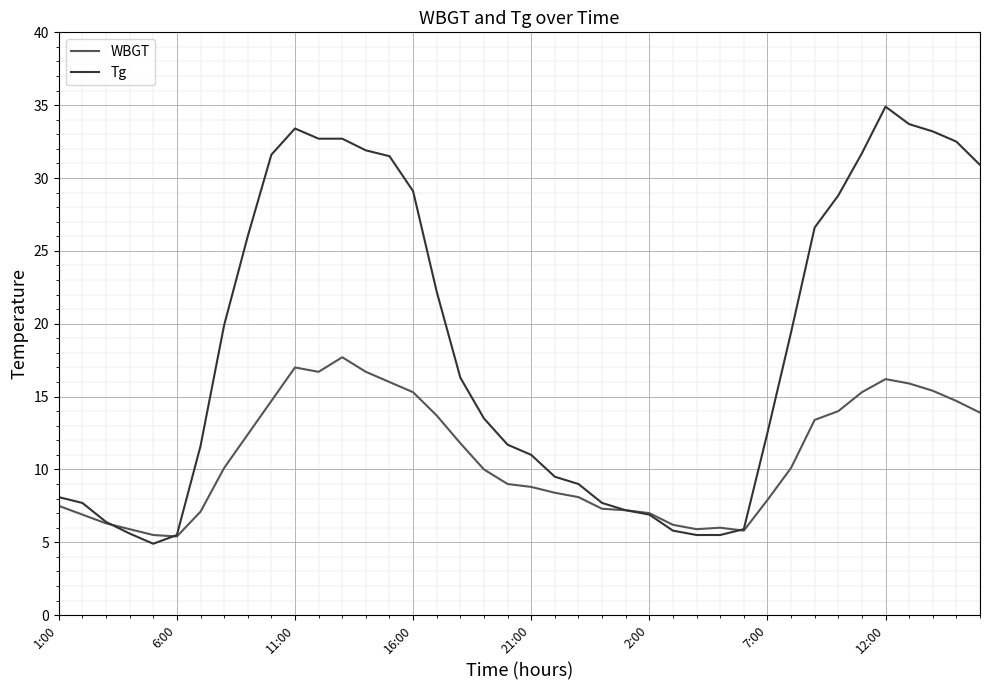

List the series in order of their overall mean, highest first.

Tg, WBGT